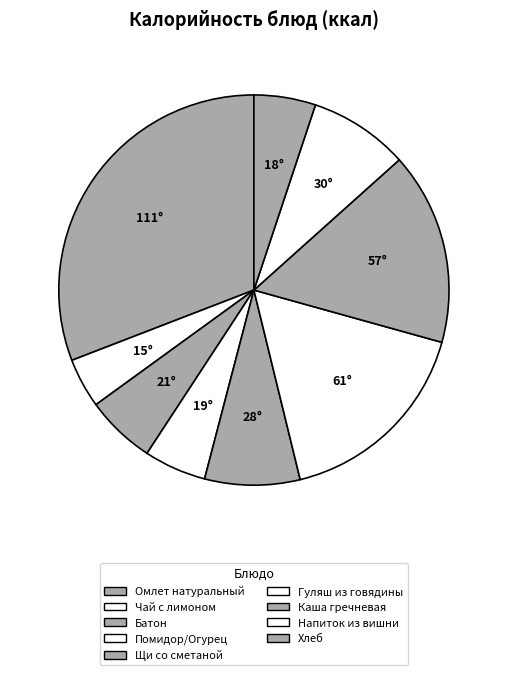

Count the number of slices in the pie.

9